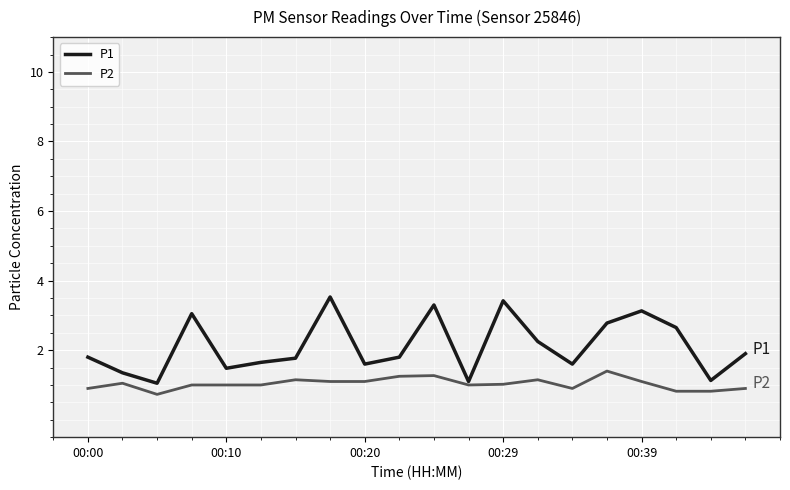

True or false: P1 and P2 cross at least once.

False